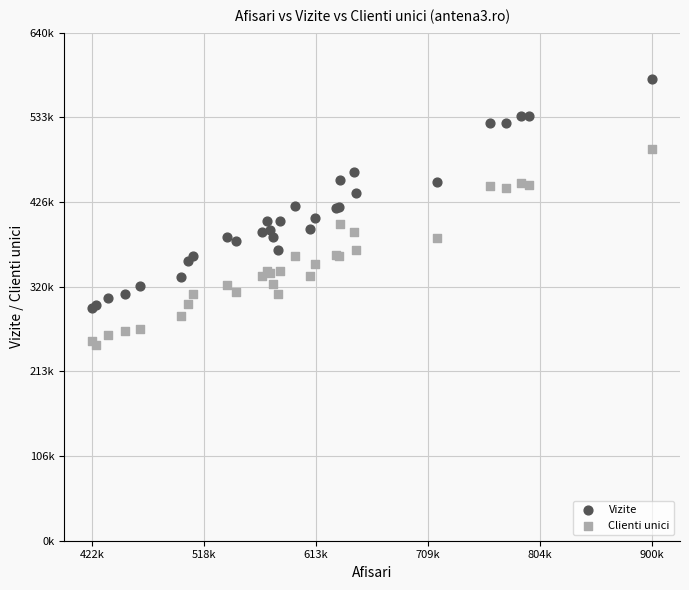

What are all the series names shown in the legend?

Vizite, Clienti unici